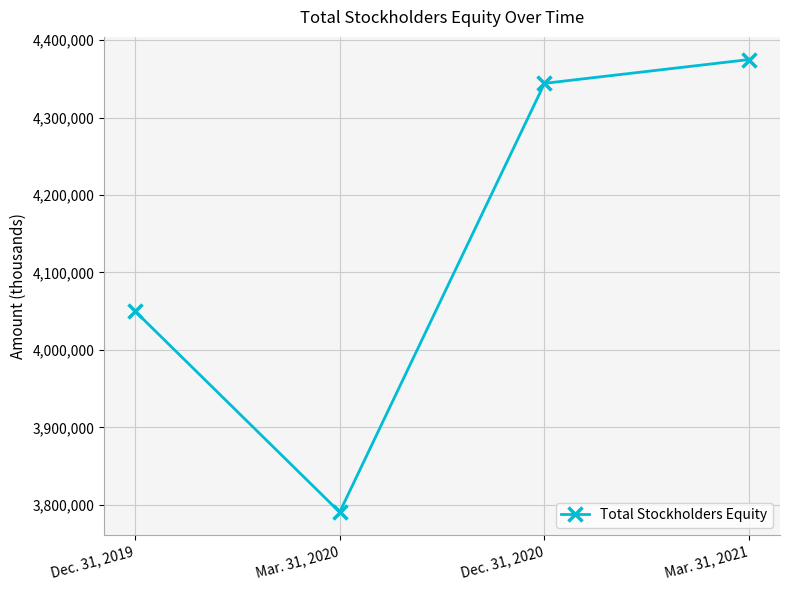

Reading left to right, what are all the values shown in this chart?

4050292	3790492	4344181	4374943